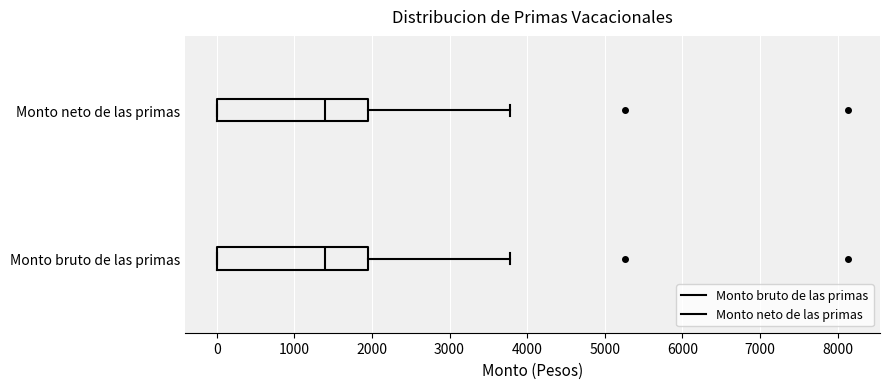

Reading bottom to top, transcribe this box plot: for each box, give where its median line is, the range the box spans, and where its two whiskers end, as read against the x-axis. The values are not printed on the chart, so give them approximately, as read against the axis.

Monto bruto de las primas: median 1400, box 0 to 1900, whiskers 0 to 3800
Monto neto de las primas: median 1400, box 0 to 1900, whiskers 0 to 3800